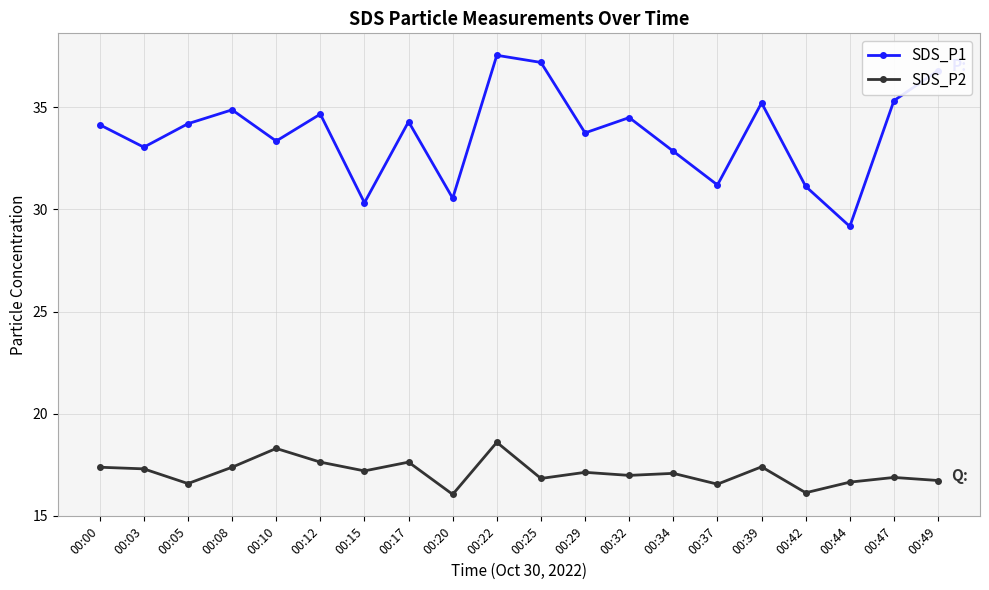

What is the average value of the SDS_P2 series?

17.1